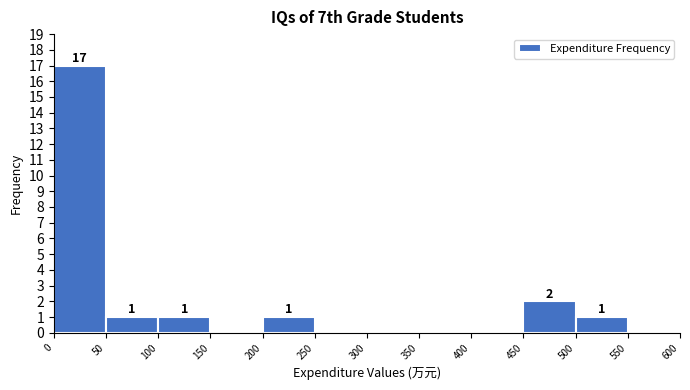

Over which range of the x-axis is the bar tallest?

0 to 50